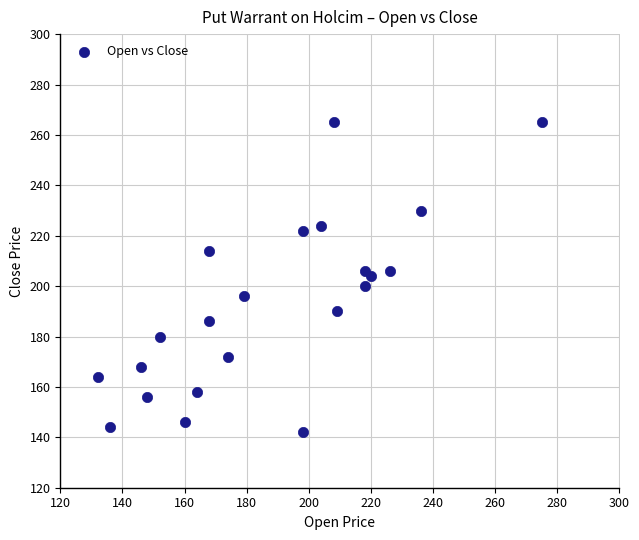

What is the range of Y values (max minus min)?

123